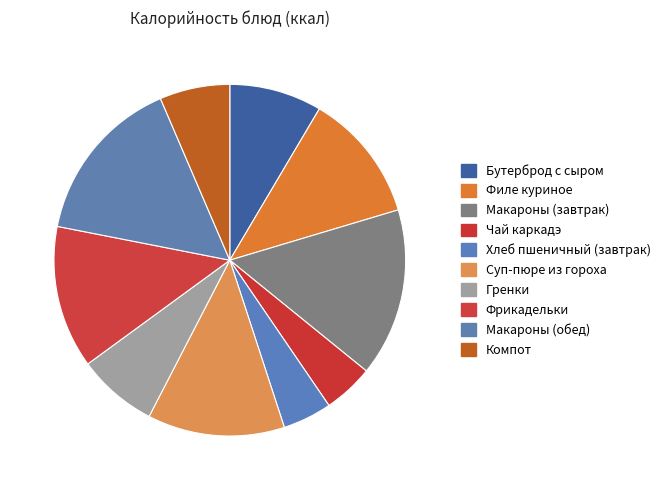

Combined, do Суп-пюре из гороха and Компот account for over 50%?

No